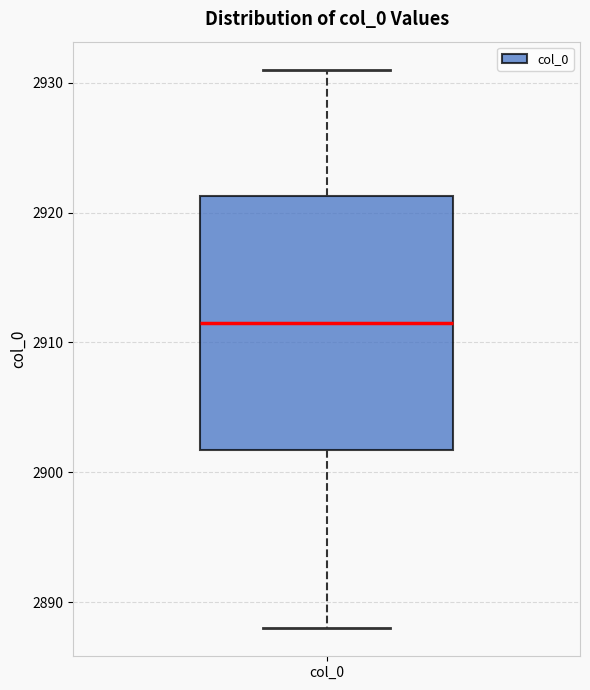

Where is the upper edge of the box for col_0 on the y-axis? The values are not printed on the chart, so give them approximately, as read against the axis.

2921